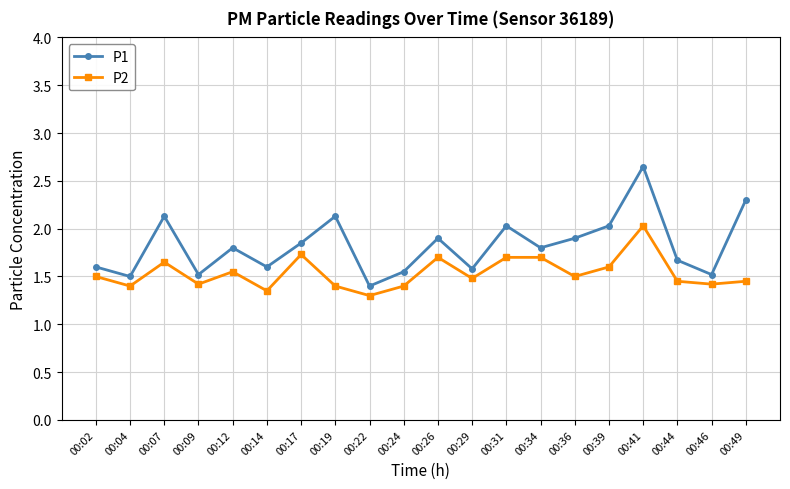

What is the total value across all series at 00:29?

3.1